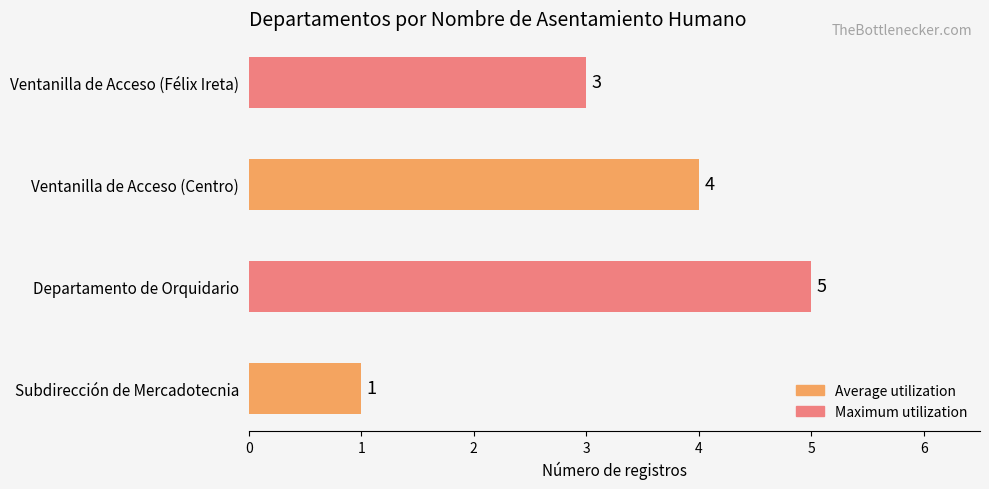

What is the minimum value shown in the chart?

1